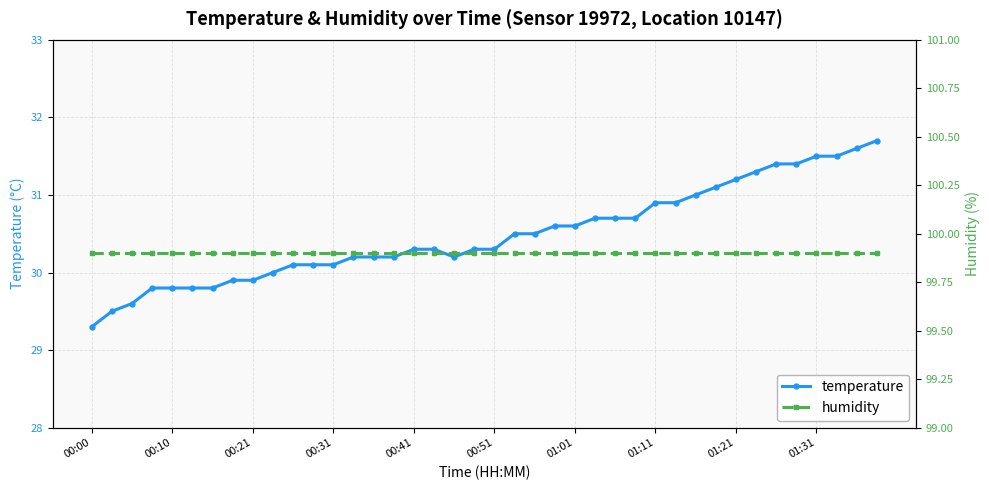

True or false: temperature and humidity cross at least once.

False